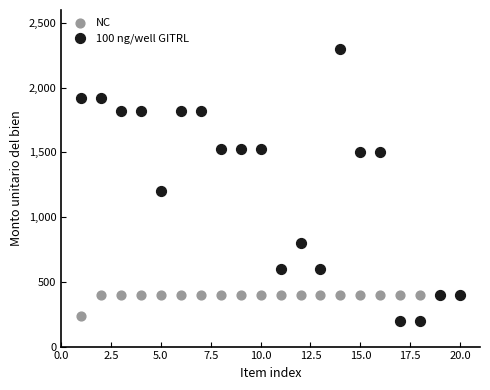

Across all series, what Y value is closest to 1250?

1200.0